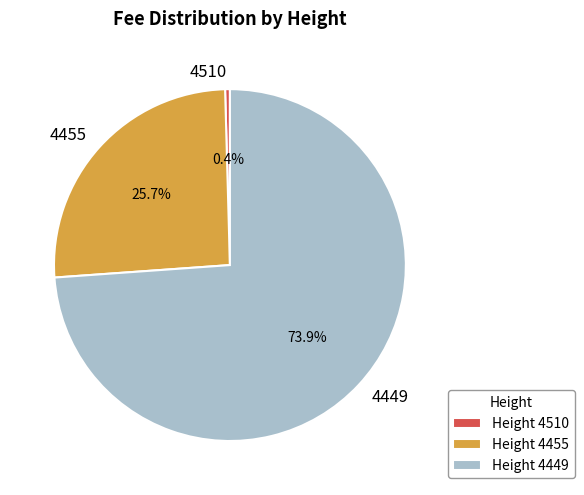

To the nearest percent, what is the average slice percentage?

33%